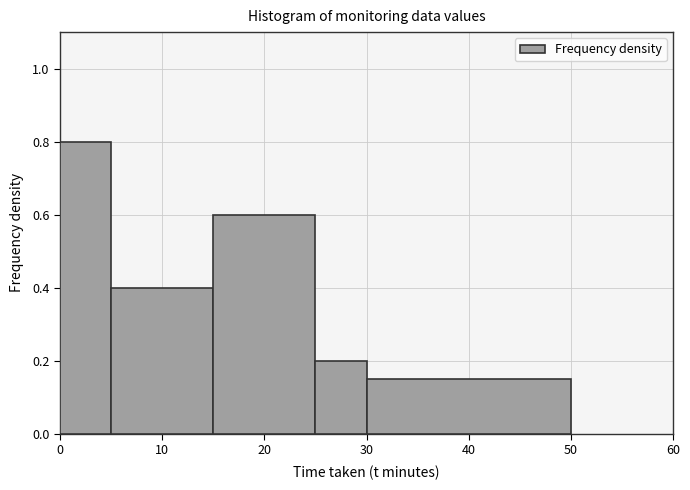

Which range on the x-axis has the tallest bar?

0 to 5